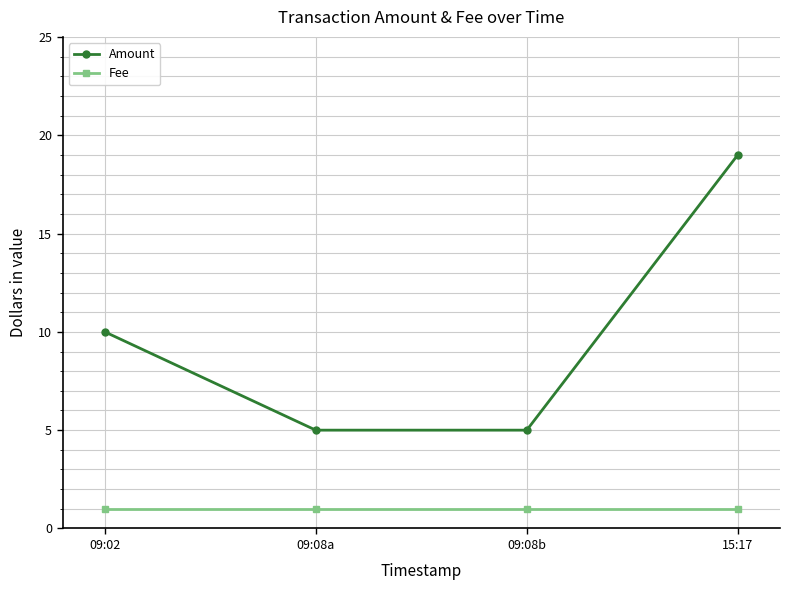

What is the maximum value for Amount?

19